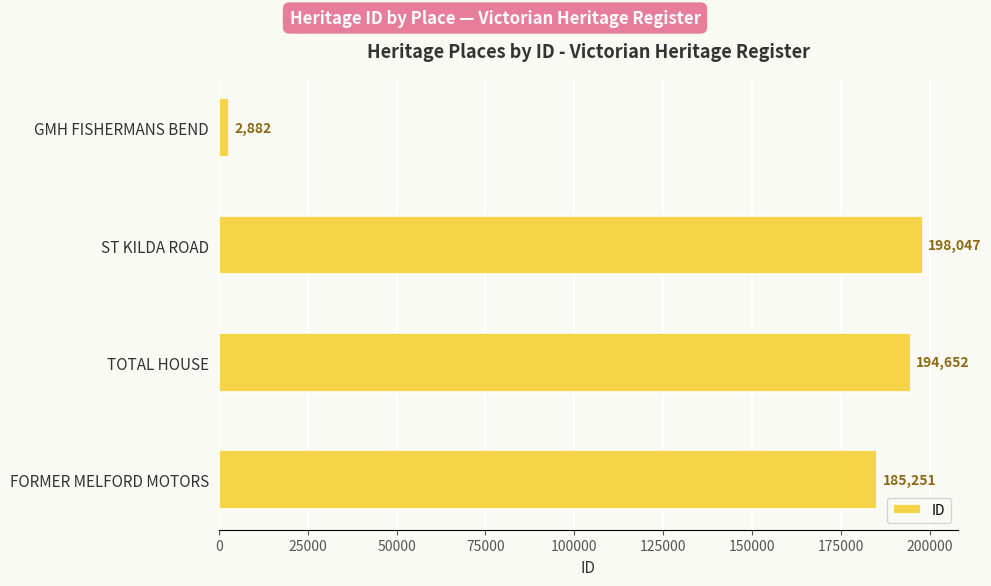

The chart shows a value of 65699 at FORMER MELFORD MOTORS. True or false?

False